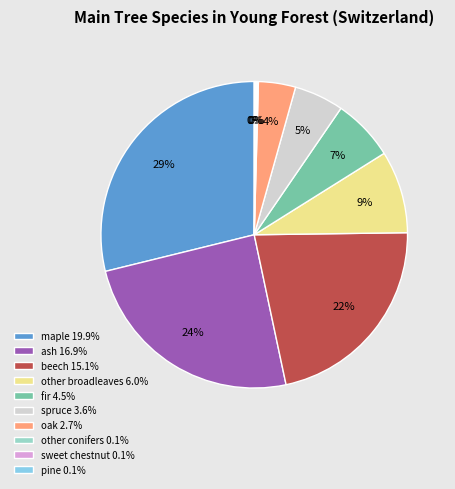

Is there any slice that represents more than half of the pie?

No